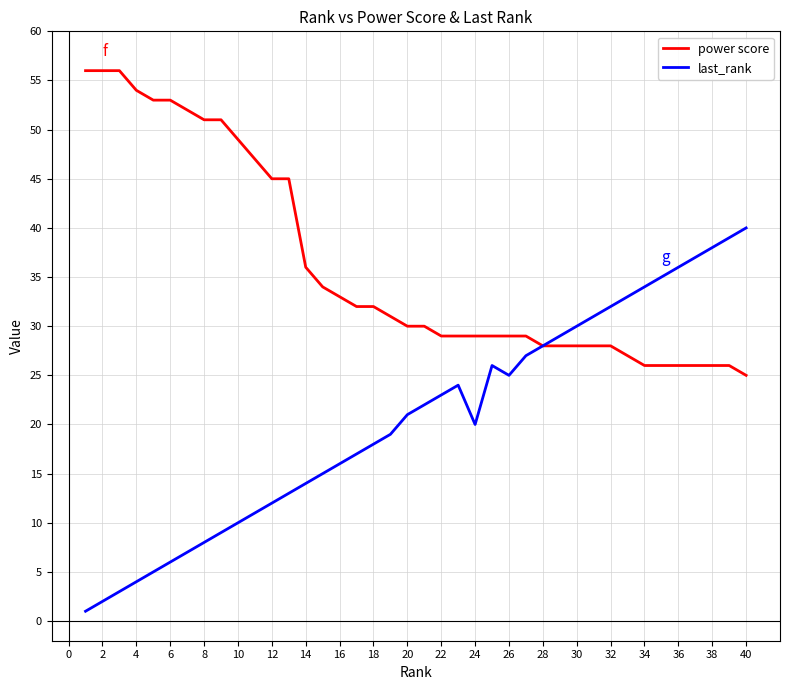

Which series has the largest total across all categories?

power score